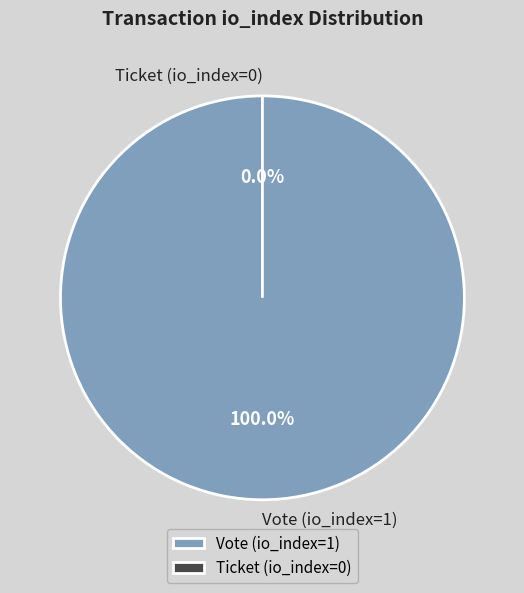

Count the number of slices in the pie.

2